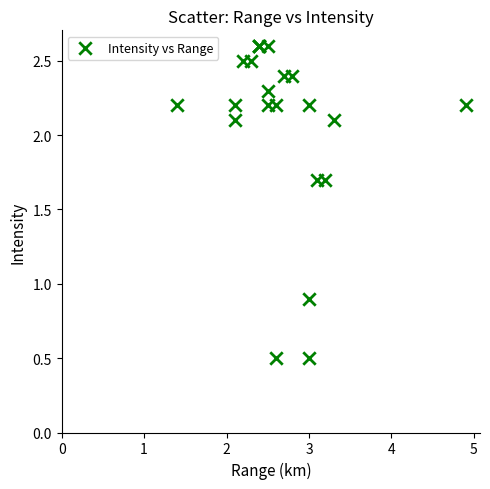

What Y value in the scatter plot is closest to 1?

0.9